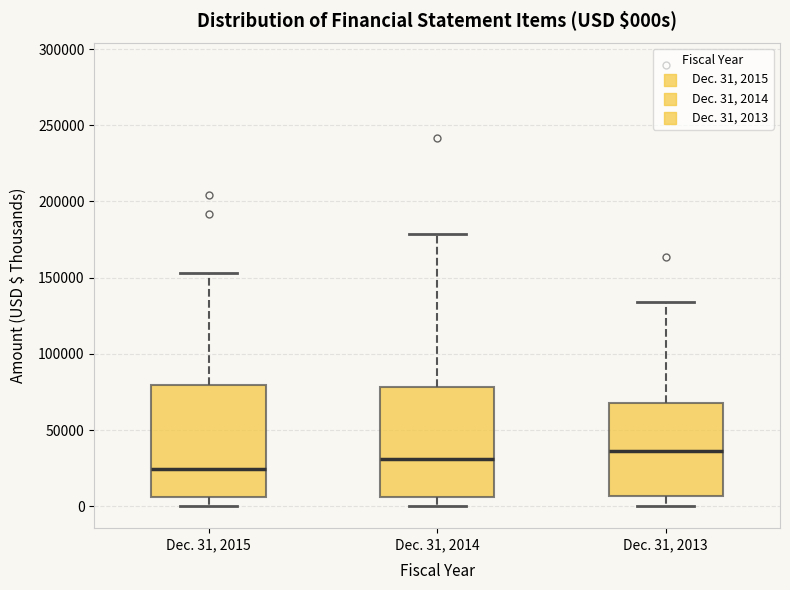

Where does the upper whisker of the box for Dec. 31, 2014 end on the y-axis? The values are not printed on the chart, so give them approximately, as read against the axis.

180000